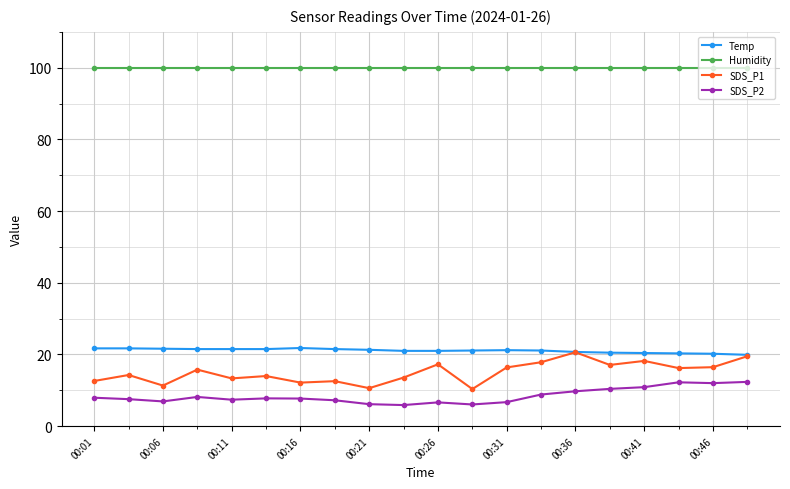

Which series has the widest spread of values?

SDS_P1